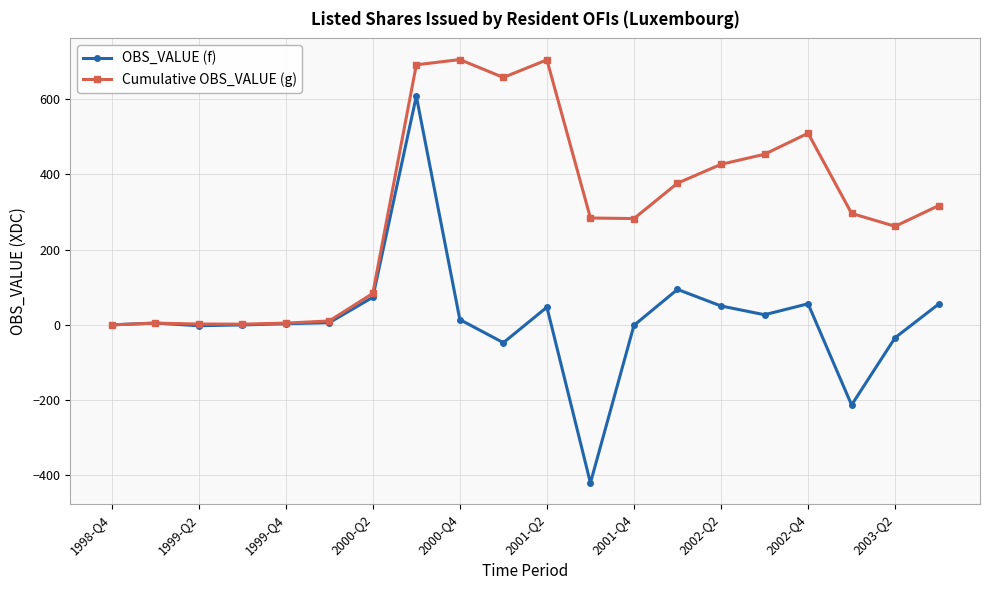

What is the minimum value shown in the chart?

-420.5